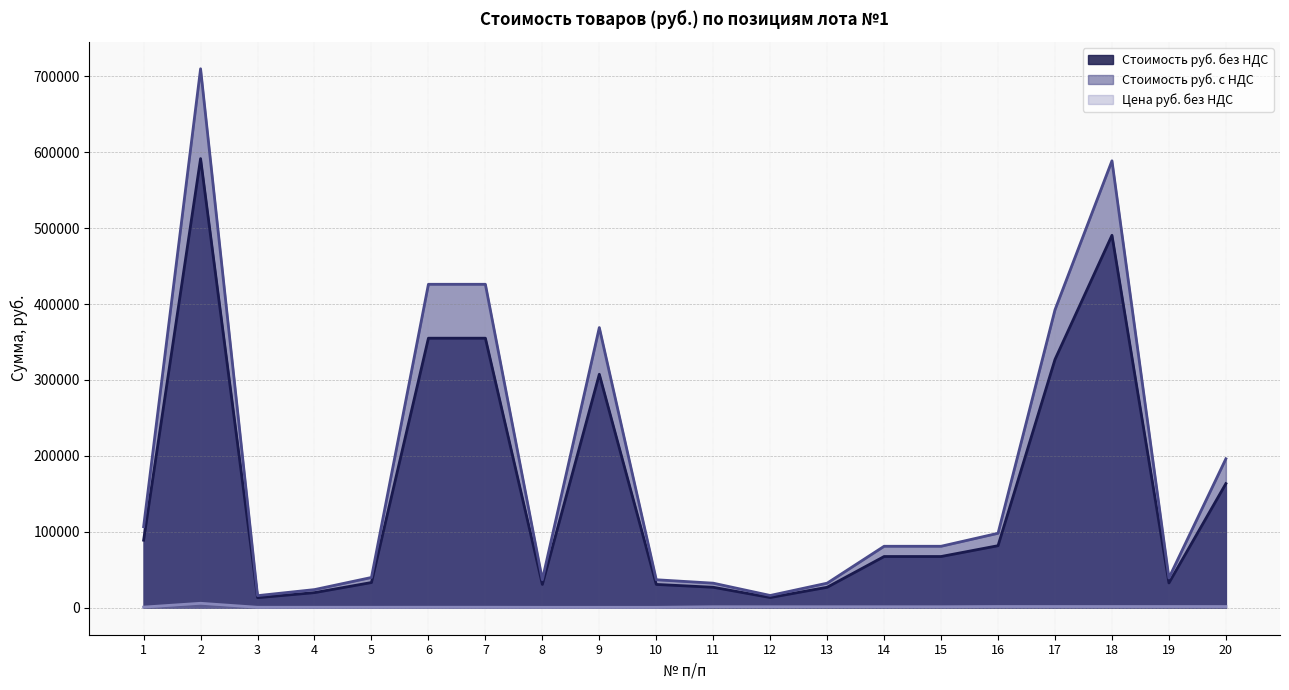

What are all the series names shown in the legend?

Стоимость руб. без НДС, Стоимость руб. с НДС, Цена руб. без НДС